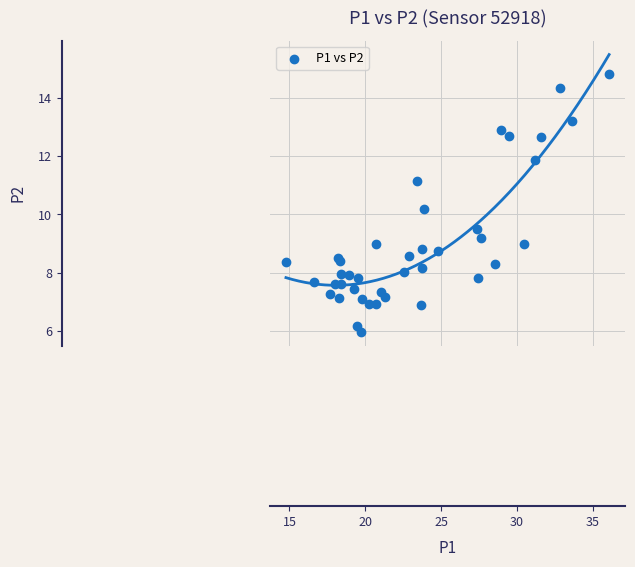

What Y value in the scatter plot is closest to 10?

10.2